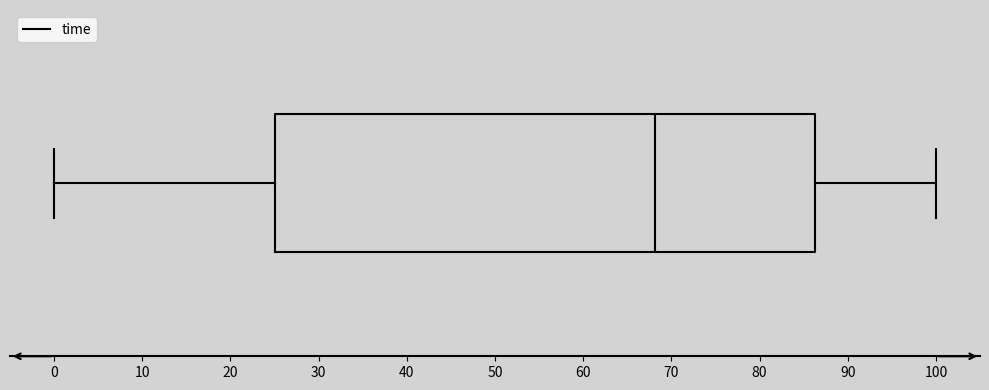

Where does the median line of the box sit on the x-axis? The values are not printed on the chart, so give them approximately, as read against the axis.

68